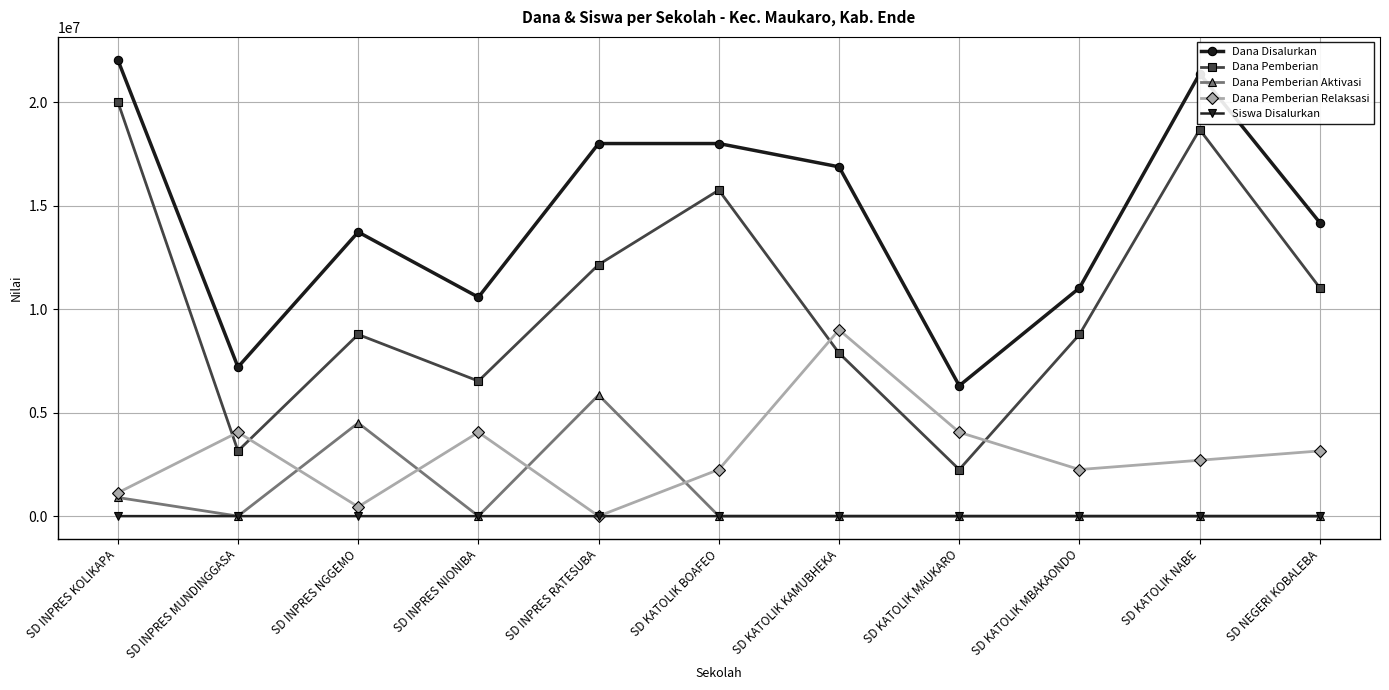

Is it true that Dana Disalurkan equals 22050000 at SD INPRES KOLIKAPA?

True